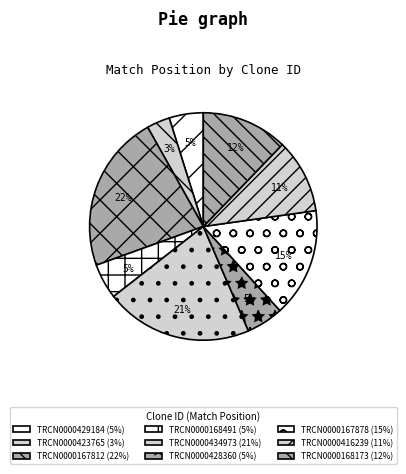

True or false: TRCN0000429184 accounts for 16% of the total.

False